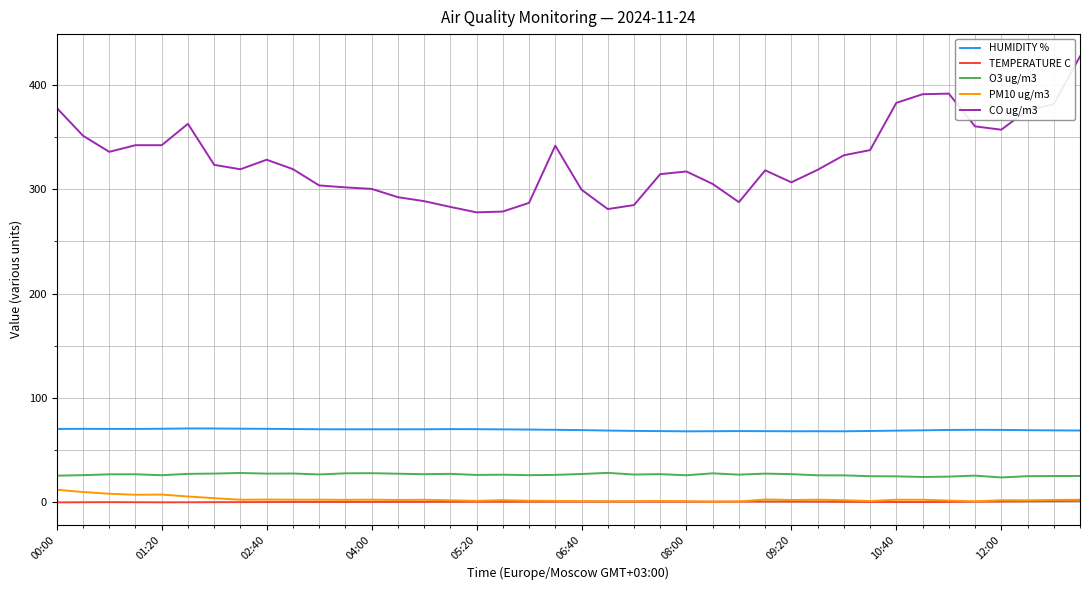

What is the maximum value shown in the chart?

427.5